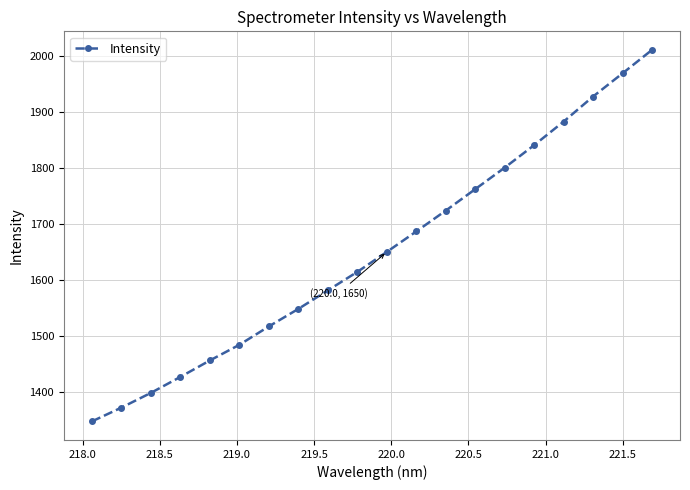

True or false: the data has more than 2 interior local peaks.

False